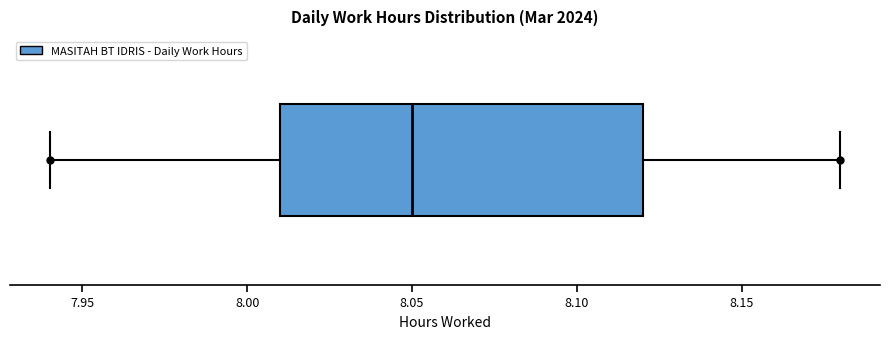

Where does the median line of the box sit on the x-axis? The values are not printed on the chart, so give them approximately, as read against the axis.

8.05